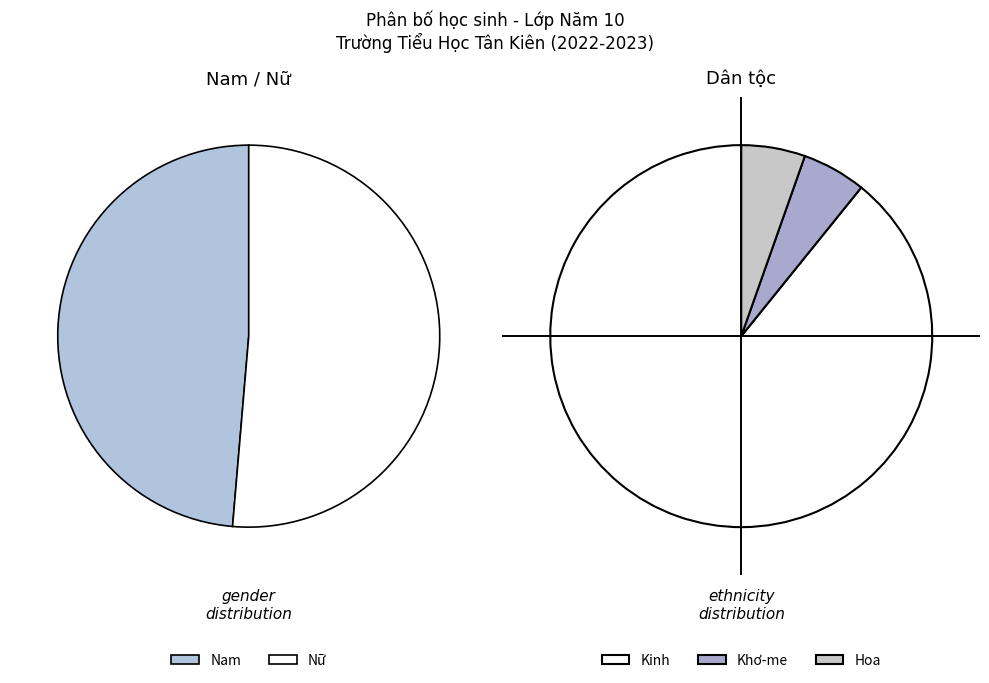

True or false: Nữ accounts for 62% of the total.

False